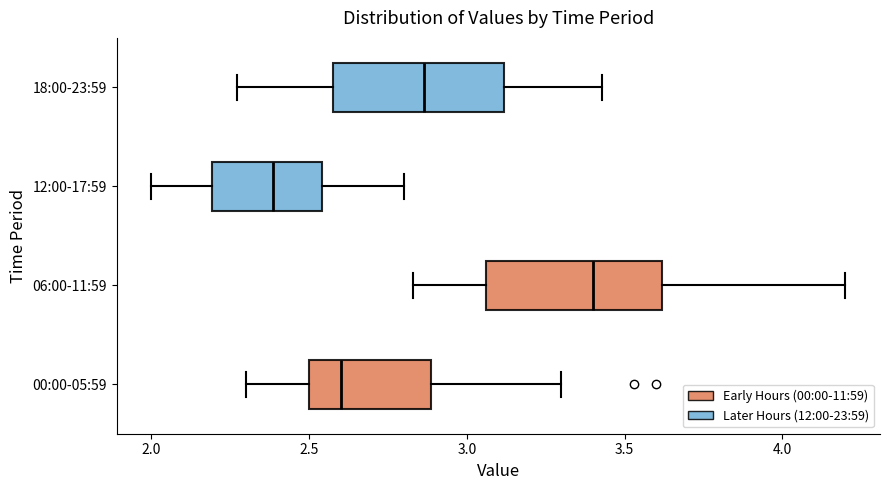

Reading bottom to top, transcribe this box plot: for each box, give where its median line is, the range the box spans, and where its two whiskers end, as read against the x-axis. The values are not printed on the chart, so give them approximately, as read against the axis.

00:00-05:59: median 2.60, box 2.50 to 2.90, whiskers 2.30 to 3.30
06:00-11:59: median 3.40, box 3.05 to 3.60, whiskers 2.85 to 4.20
12:00-17:59: median 2.40, box 2.20 to 2.55, whiskers 2.00 to 2.80
18:00-23:59: median 2.85, box 2.60 to 3.10, whiskers 2.25 to 3.45